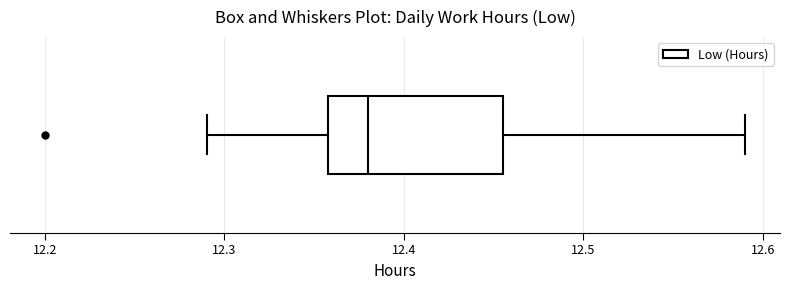

Transcribe this box plot: give where the median line is, the range the box spans, and where the two whiskers end, as read against the x-axis. The values are not printed on the chart, so give them approximately, as read against the axis.

median 12.38, box 12.36 to 12.46, whiskers 12.29 to 12.59